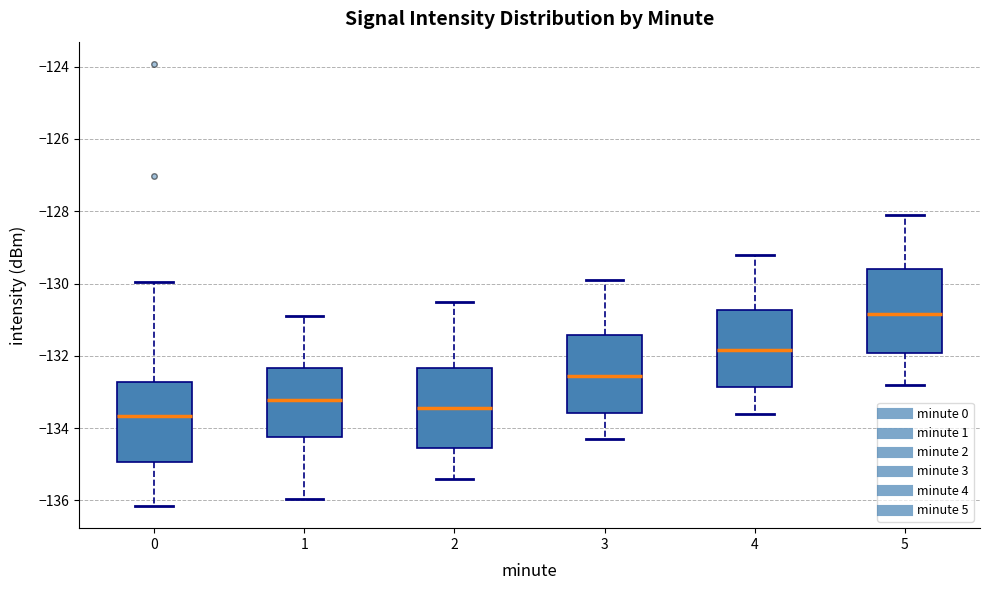

Where is the lower edge of the box at x = 2 on the y-axis? The values are not printed on the chart, so give them approximately, as read against the axis.

-134.6